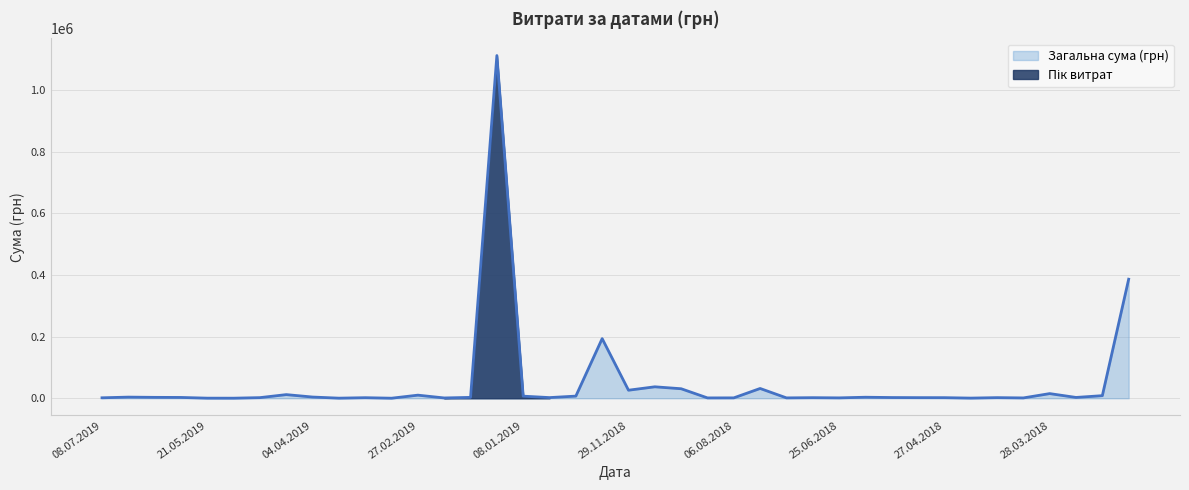

Which label corresponds to the largest value in the chart?

08.01.2019